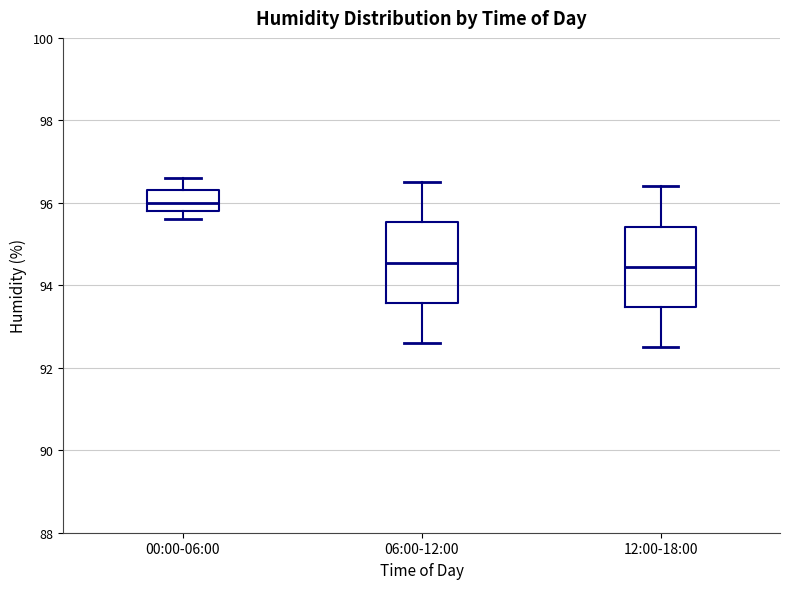

Which box has the highest median line?

00:00-06:00